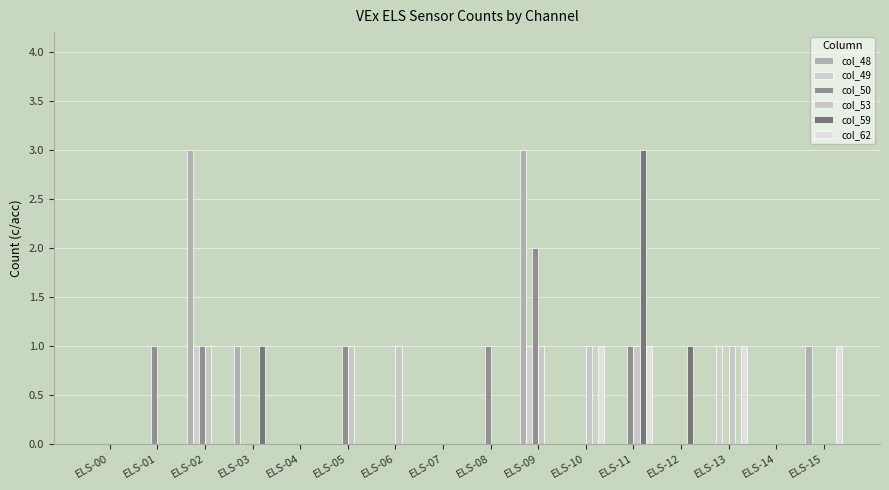

At which label is col_53 closest to 0?

ELS-00